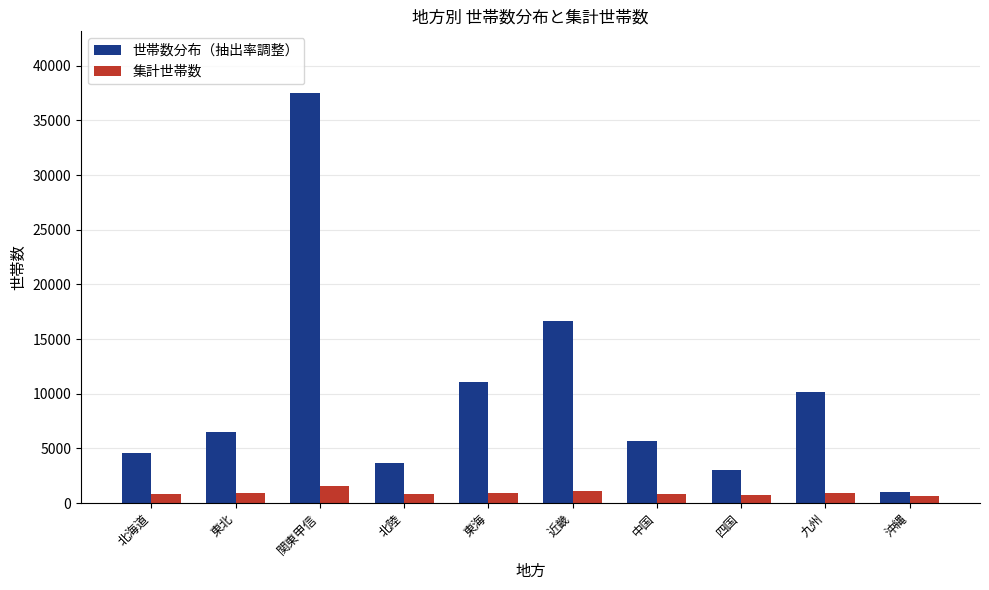

Which series changed the most between 近畿 and 九州?

世帯数分布（抽出率調整）